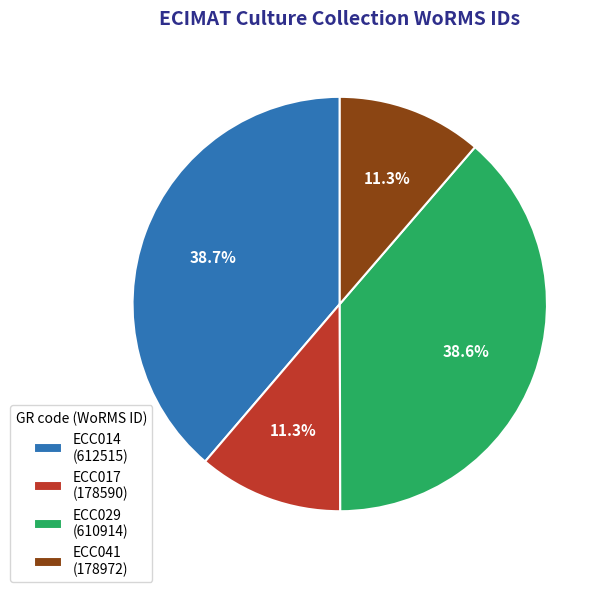

Between ECC014 and ECC017, which is larger?

ECC014